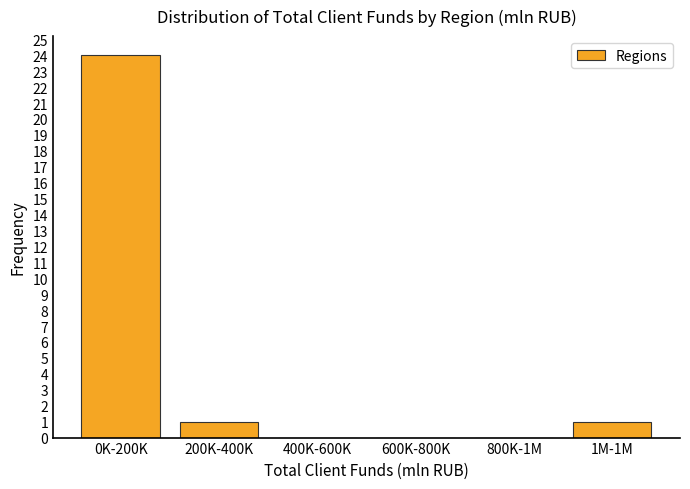

Reading left to right, list all the values displayed in this chart.

0K-200K=24	200K-400K=1	400K-600K=0	600K-800K=0	800K-1M=0	1M-1M=1